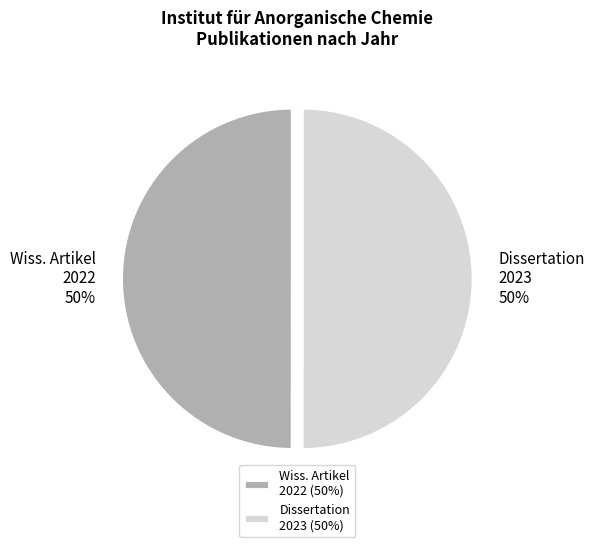

How many slices are in this pie chart?

2